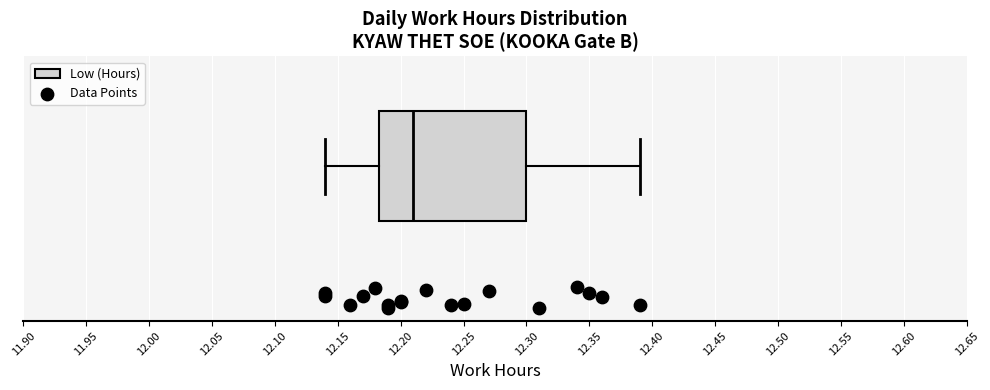

Transcribe this box plot: give where the median line is, the range the box spans, and where the two whiskers end, as read against the x-axis. The values are not printed on the chart, so give them approximately, as read against the axis.

median 12.210, box 12.185 to 12.300, whiskers 12.140 to 12.390